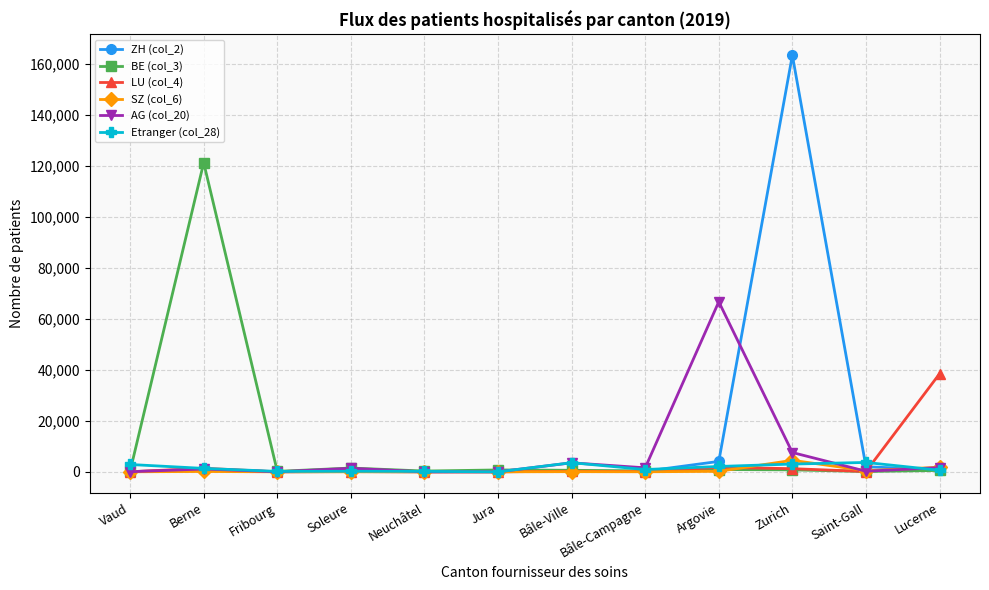

True or false: Etranger (col_28) has more than 1 interior local peaks.

True